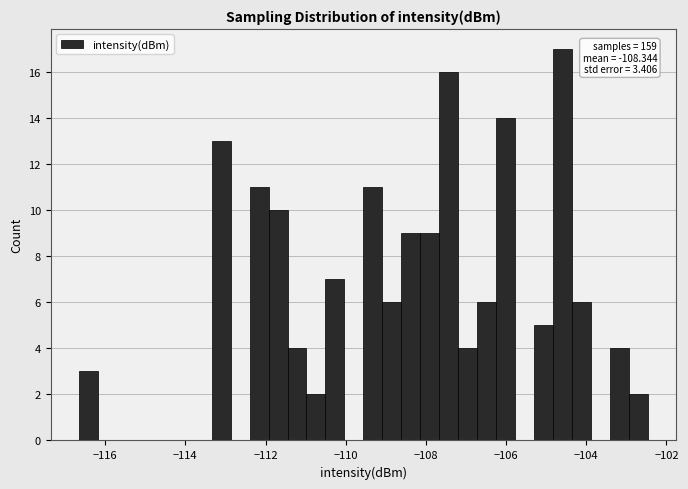

Around what value on the x-axis is the tallest bar? Give the approximate position of its centre, as read against the axis.

-104.6